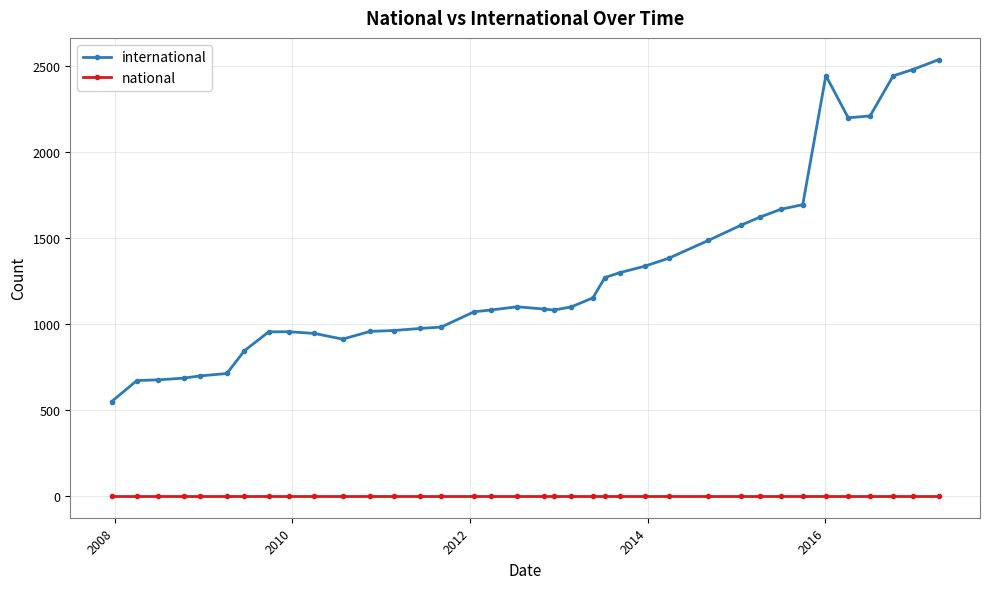

Which series has the largest range (max minus min)?

international